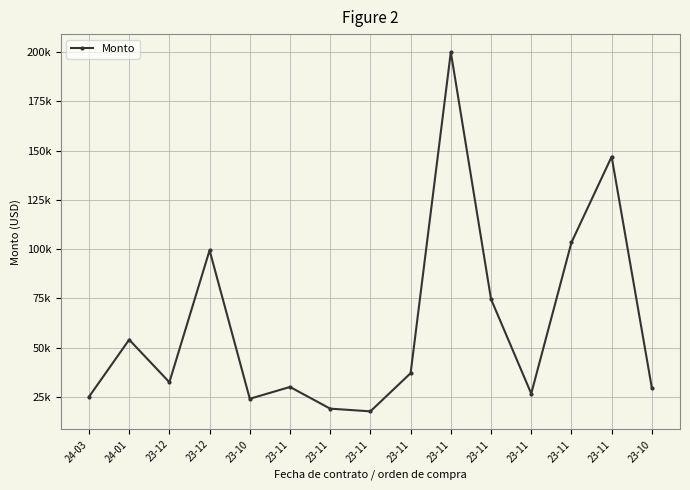

How many interior local peaks (higher than both neighbors) does the data have?

5